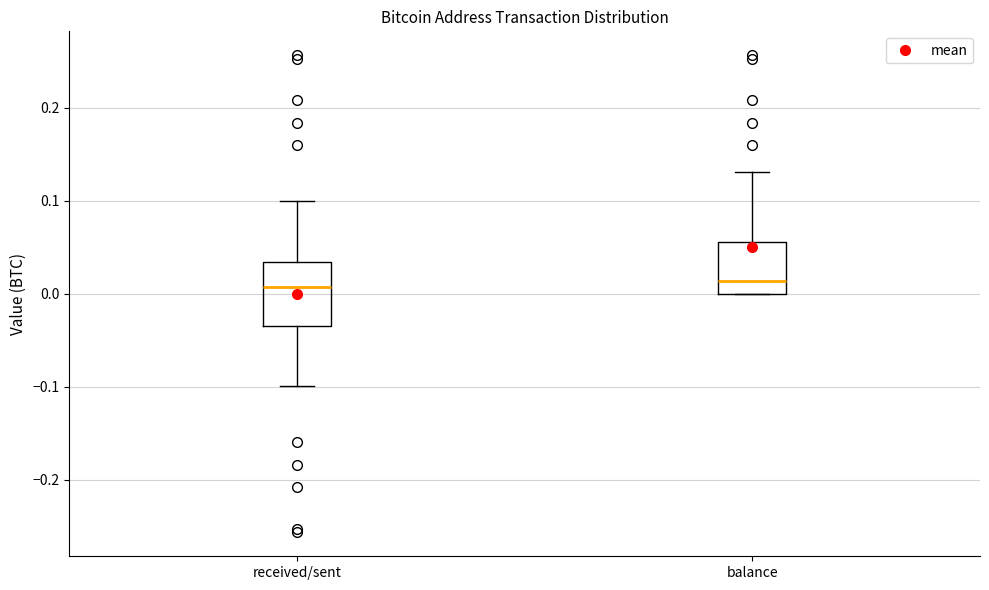

Where is the upper edge of the box for balance on the y-axis? The values are not printed on the chart, so give them approximately, as read against the axis.

0.06